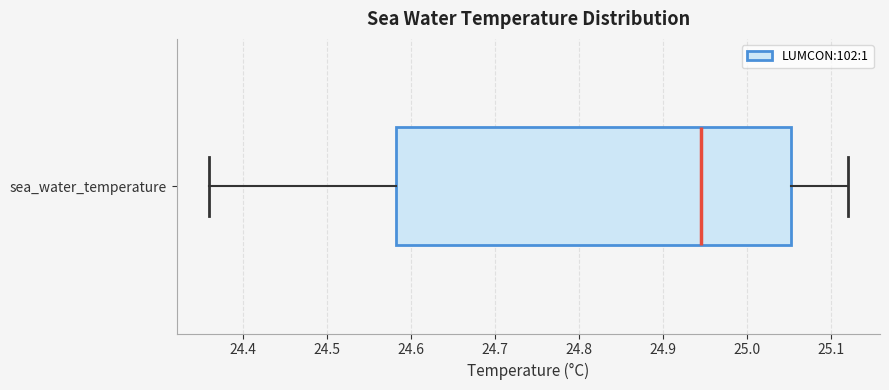

Where does the median line of the box for sea_water_temperature sit on the x-axis? The values are not printed on the chart, so give them approximately, as read against the axis.

24.95